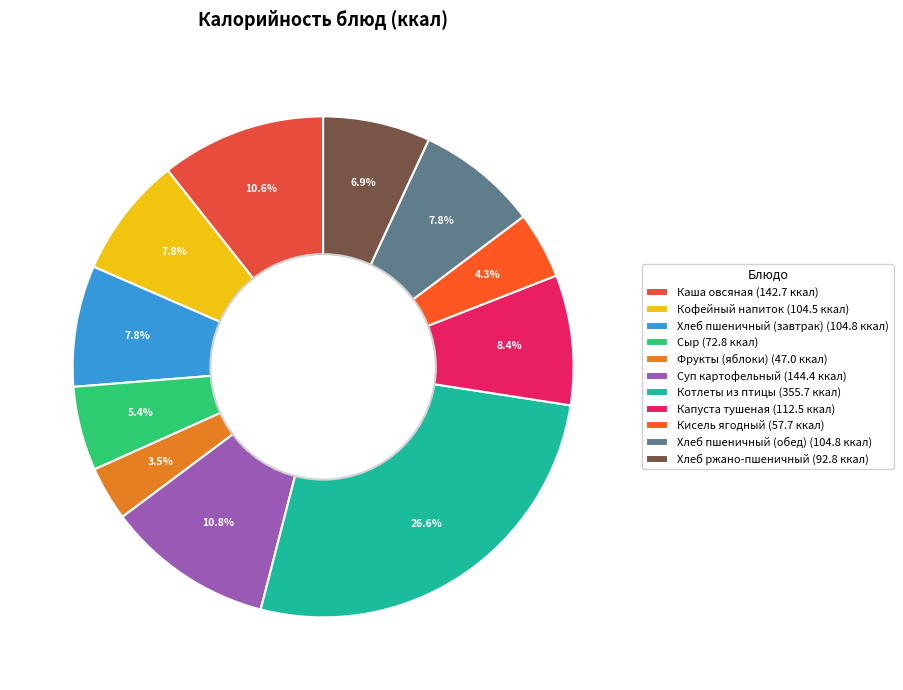

Approximately how many times larger is the value at Фрукты (яблоки) compared to Сыр?

0.6